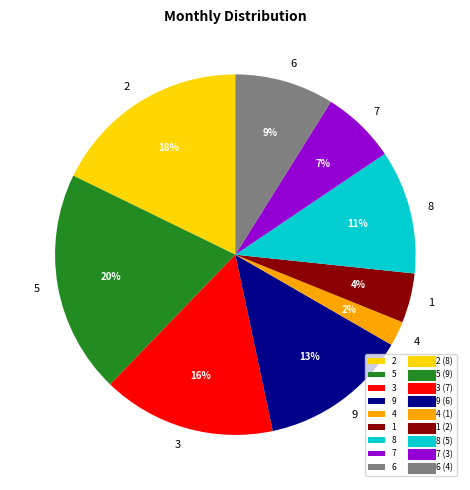

Does 6 account for over 50% of the chart?

No